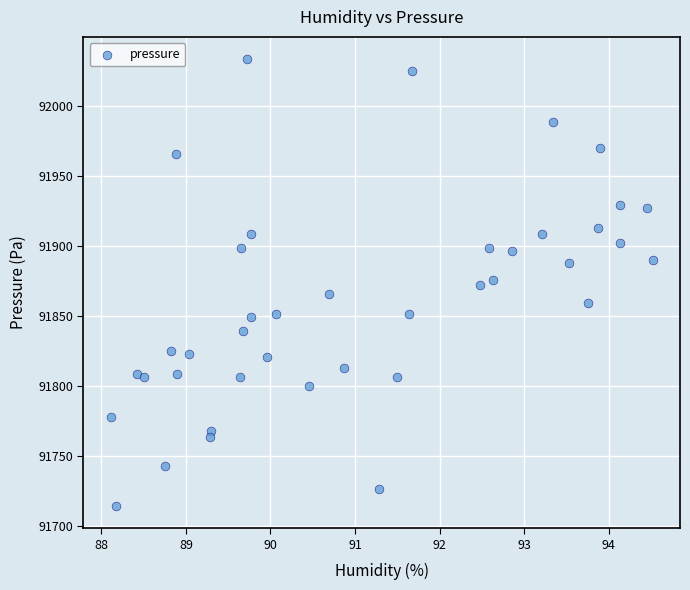

What is the range of Y values (max minus min)?

319.5